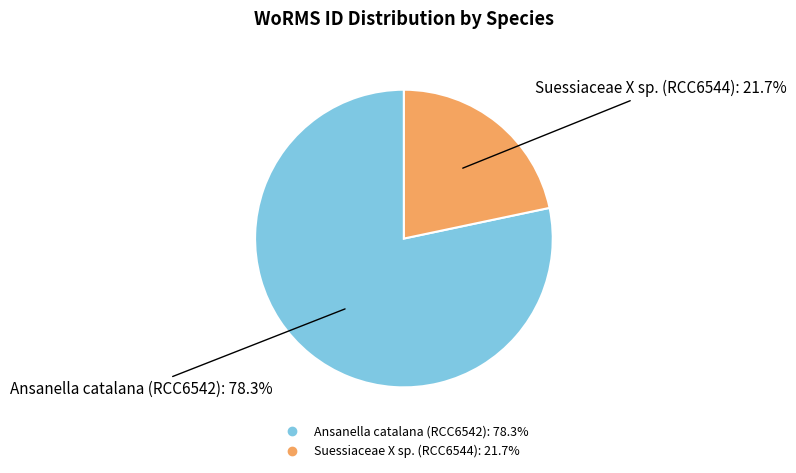

Combined, what portion of the pie is Suessiaceae X sp. (RCC6544) and Ansanella catalana (RCC6542)?

100.0%